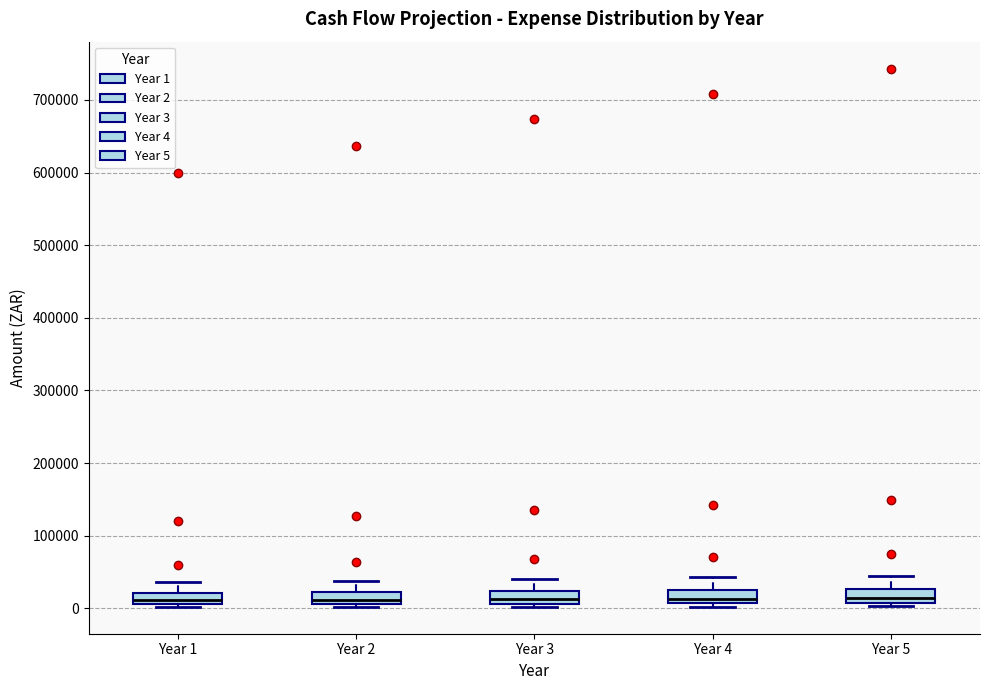

Reading left to right, read every box against the y-axis: the position of its median line, the range the box covers, and the ends of its whiskers. The values are not printed on the chart, so give them approximately, as read against the axis.

Year 1: median 10000 (just above the box's lower edge), box 10000 to 20000, whiskers 0 to 40000
Year 2: median 10000 (just above the box's lower edge), box 10000 to 20000, whiskers 0 to 40000
Year 3: median 10000 (just above the box's lower edge), box 10000 to 20000, whiskers 0 to 40000
Year 4: median 10000 (just above the box's lower edge), box 10000 to 20000, whiskers 0 to 40000
Year 5: median 10000 (just above the box's lower edge), box 10000 to 30000, whiskers 0 to 40000